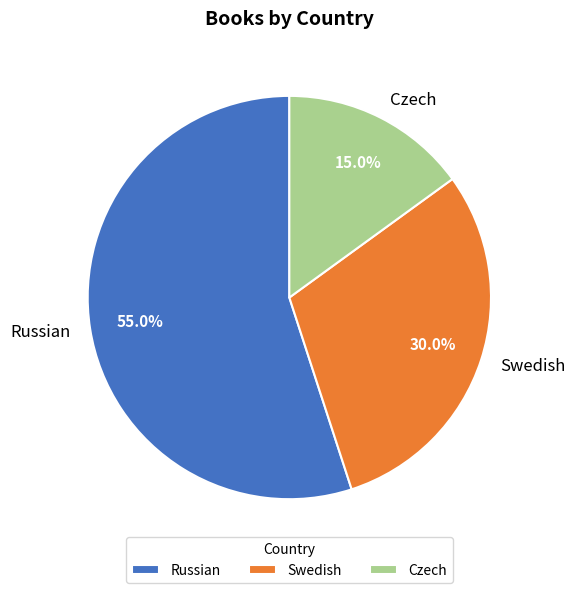

The Swedish slice represents 42% of the pie. True or false?

False